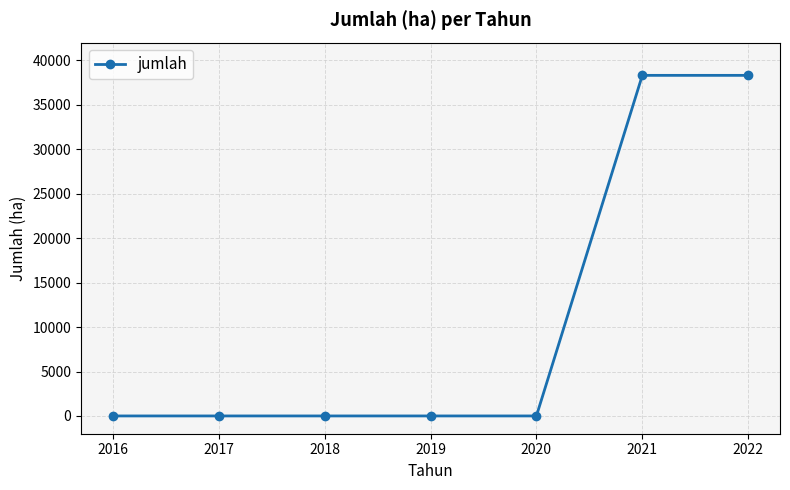

What is the difference between the maximum and minimum values?

38317